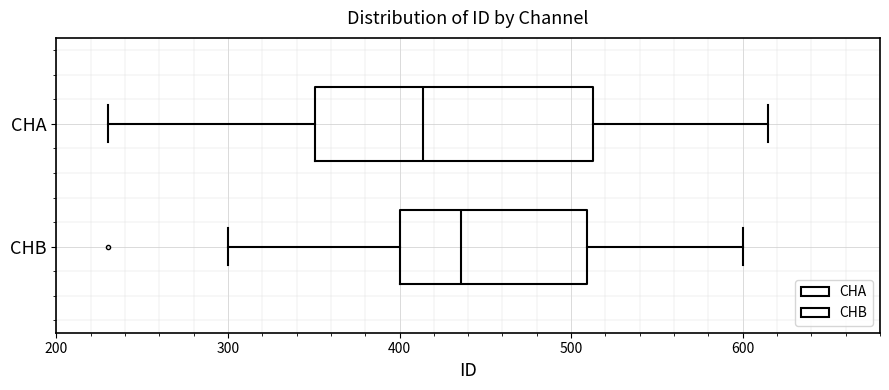

Where does the right whisker of the box for CHB end on the x-axis? The values are not printed on the chart, so give them approximately, as read against the axis.

600